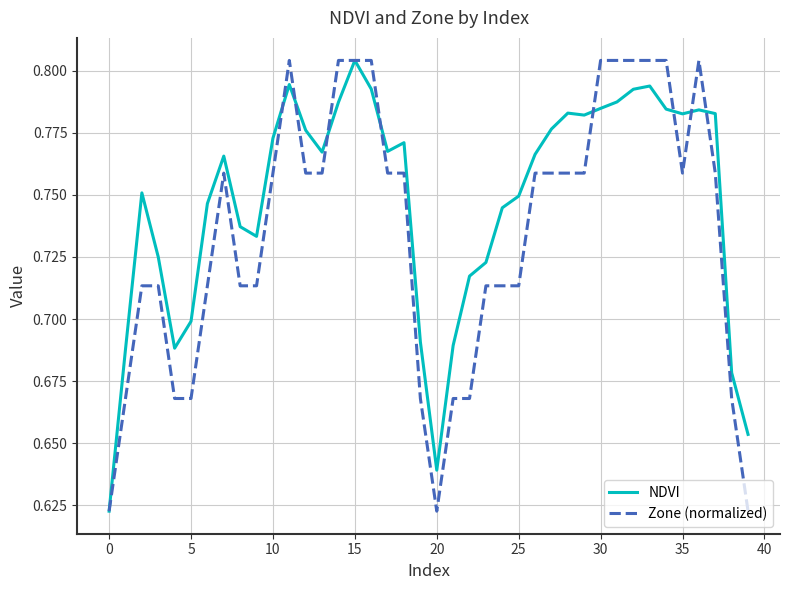

Which series has the largest total across all categories?

NDVI